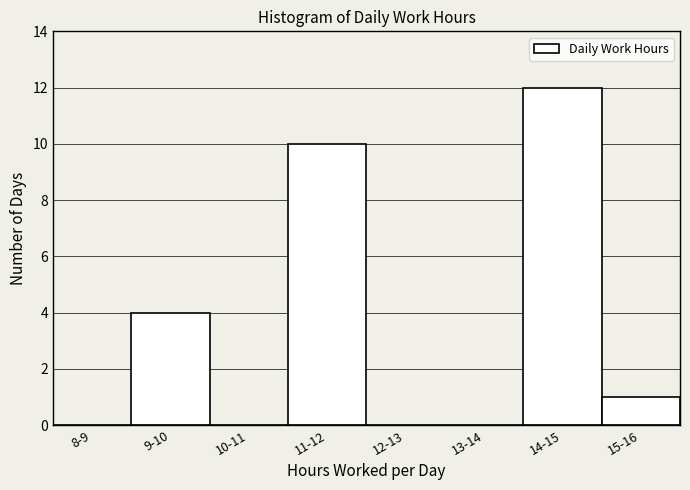

Reading left to right, what are all the values shown in this chart?

8-9=0	9-10=4	10-11=0	11-12=10	12-13=0	13-14=0	14-15=12	15-16=1